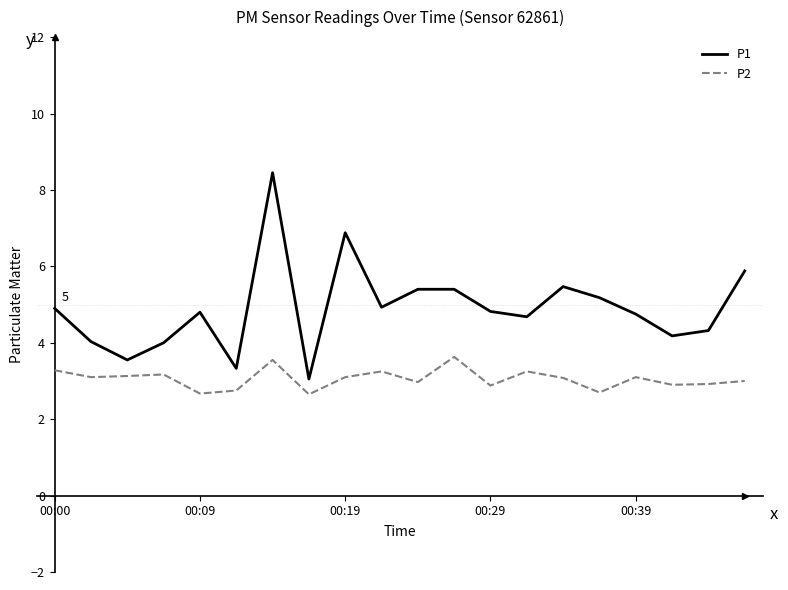

Which series has the largest total across all categories?

P1